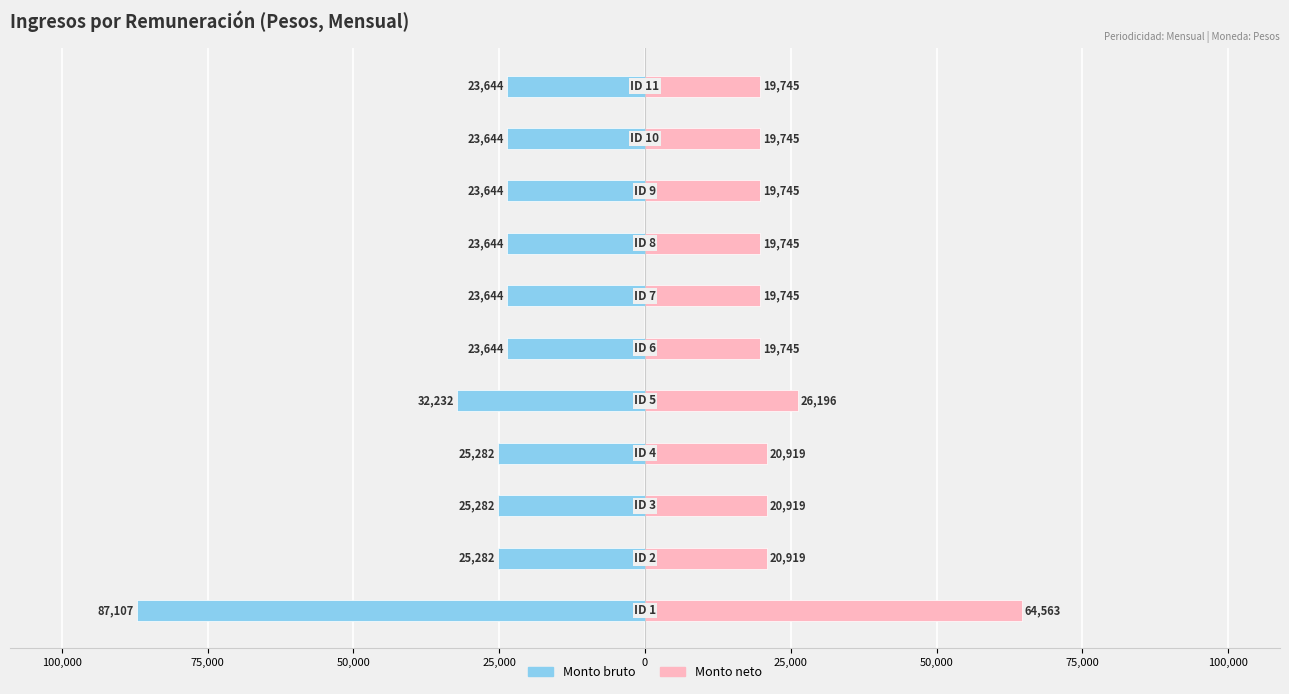

What are all the series names shown in the legend?

Monto bruto, Monto neto